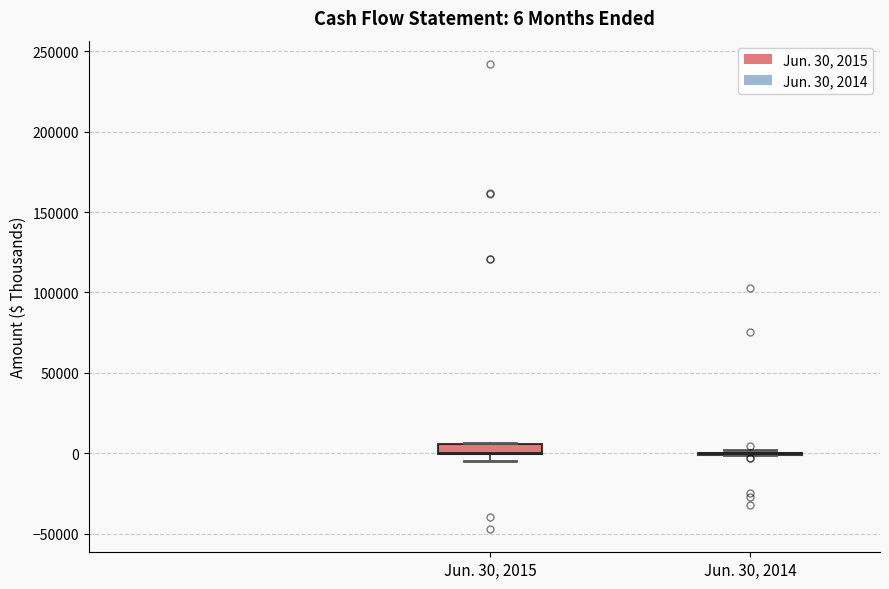

Which box is the tallest, from its lower edge to its upper edge?

Jun. 30, 2015